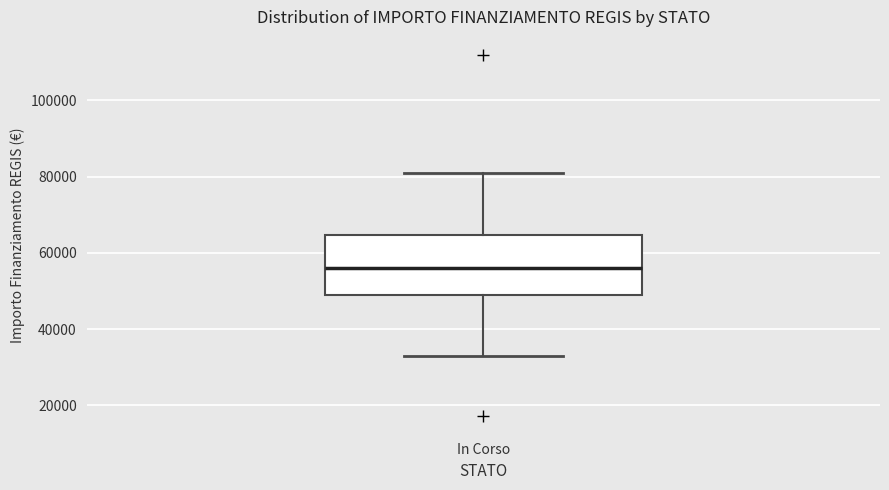

Transcribe this box plot: give where the median line is, the range the box spans, and where the two whiskers end, as read against the y-axis. The values are not printed on the chart, so give them approximately, as read against the axis.

median 56000, box 50000 to 64000, whiskers 32000 to 80000